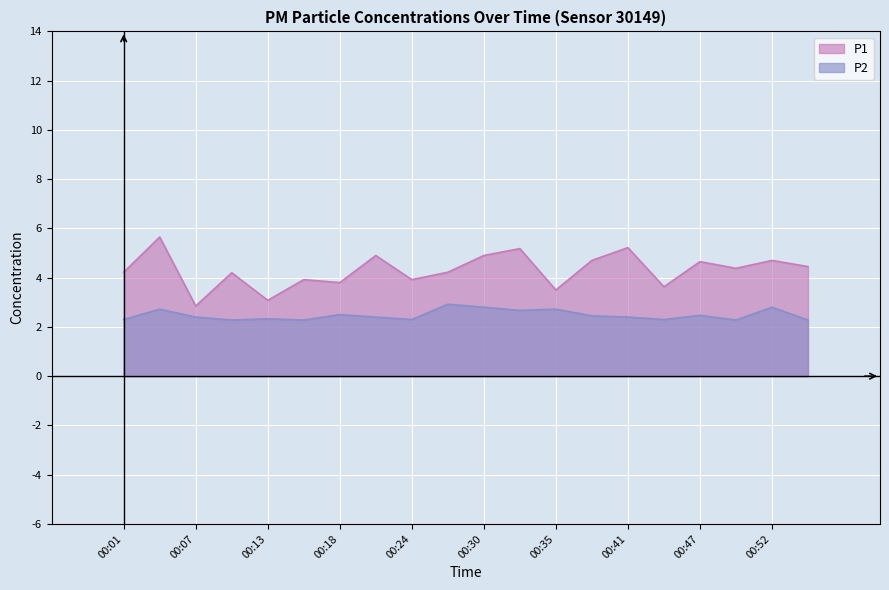

Reading left to right, transcribe all the data shown in this chart.

P1: 00:01=4.2	00:04=5.7	00:07=2.9	00:10=4.2	00:13=3.1	00:16=3.9	00:18=3.8	00:21=4.9	00:24=3.9	00:27=4.2	00:30=4.9	00:33=5.2	00:35=3.5	00:38=4.7	00:41=5.2	00:44=3.6	00:47=4.7	00:50=4.4	00:52=4.7	00:55=4.5
P2: 00:01=2.3	00:04=2.7	00:07=2.4	00:10=2.3	00:13=2.3	00:16=2.3	00:18=2.5	00:21=2.4	00:24=2.3	00:27=2.9	00:30=2.8	00:33=2.7	00:35=2.7	00:38=2.5	00:41=2.4	00:44=2.3	00:47=2.5	00:50=2.3	00:52=2.8	00:55=2.3